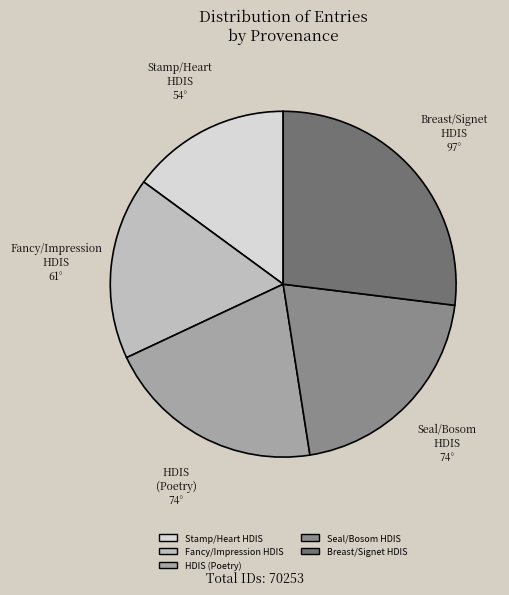

Is there any slice that represents more than half of the pie?

No